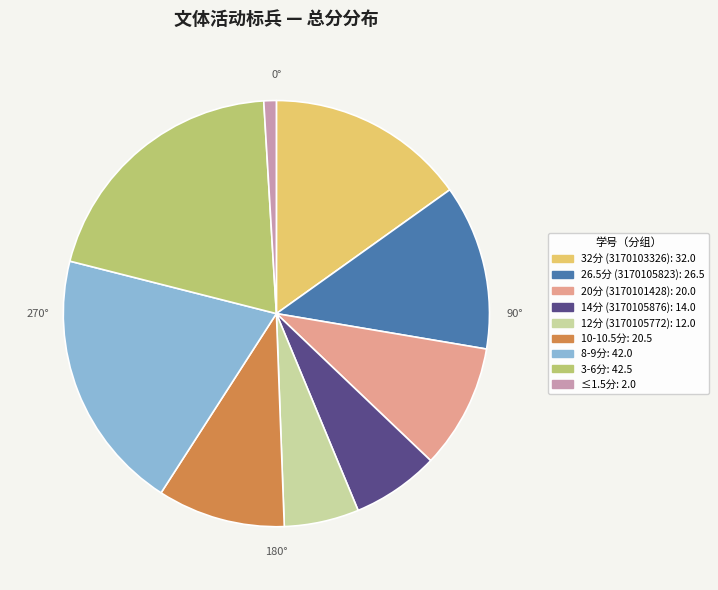

Is there any slice that represents more than half of the pie?

No